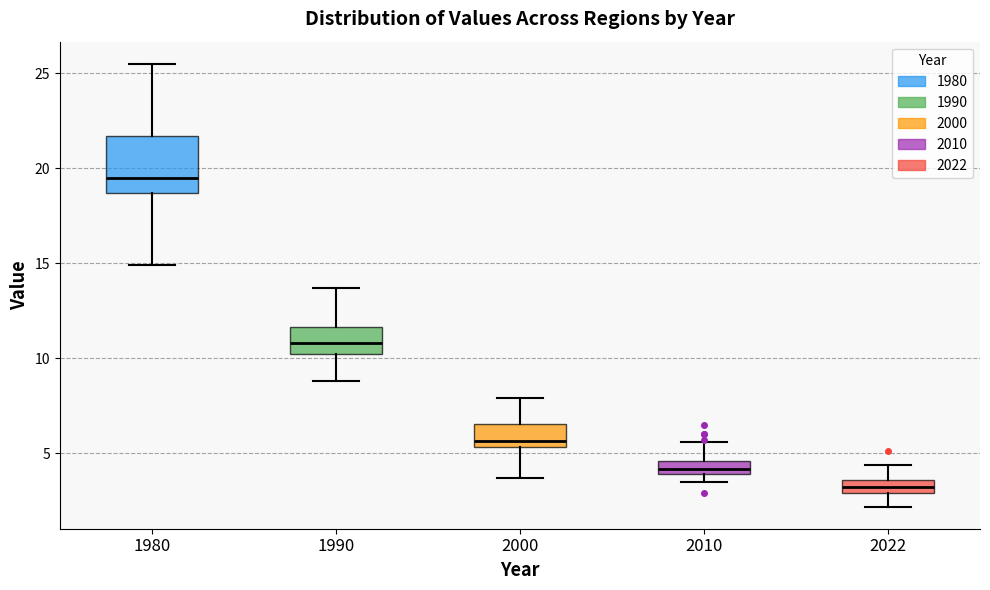

Which box's median line is the highest?

1980